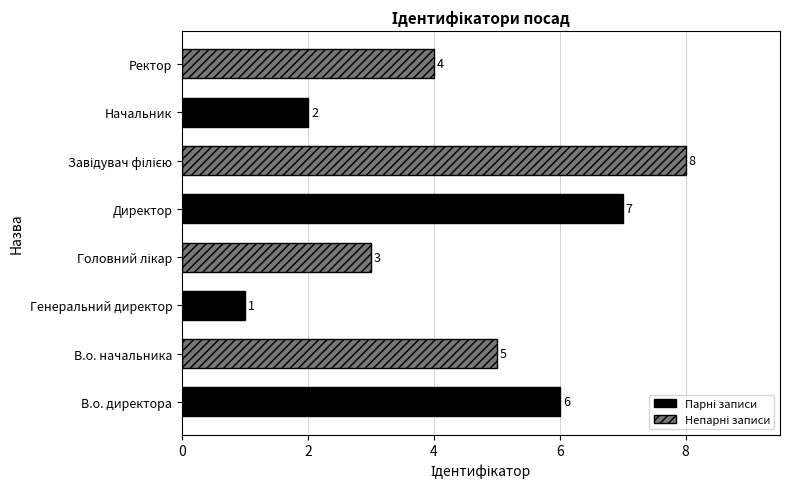

What is the ratio of the value at В.о. директора to the value at В.о. начальника?

1.2